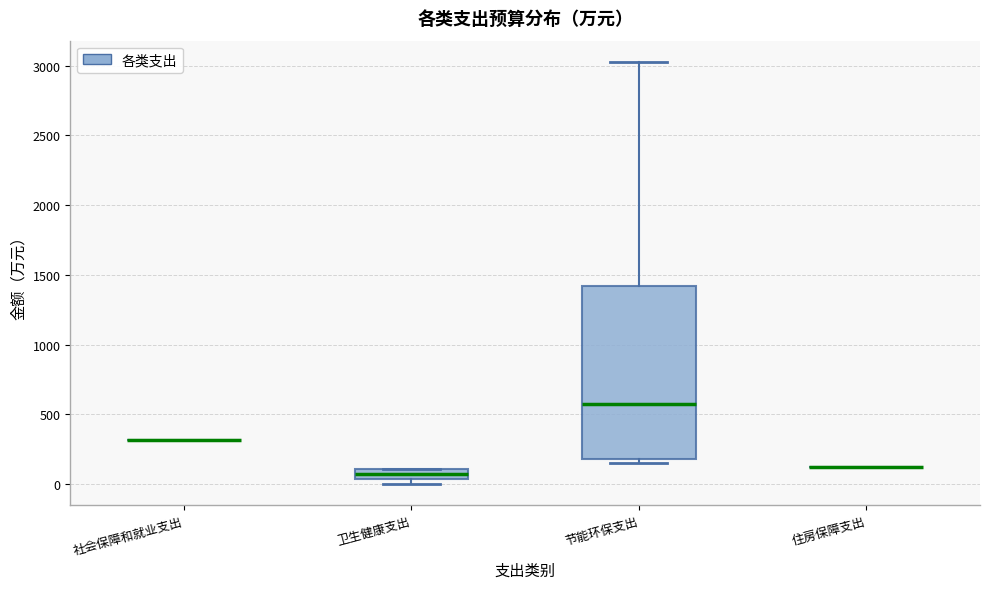

Comparing the boxes themselves (not the whiskers), which one is the tallest?

节能环保支出